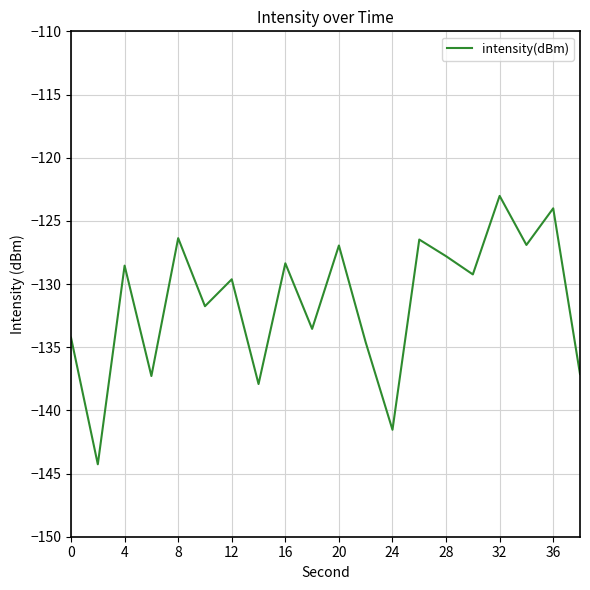

What is the minimum value shown in the chart?

-144.3